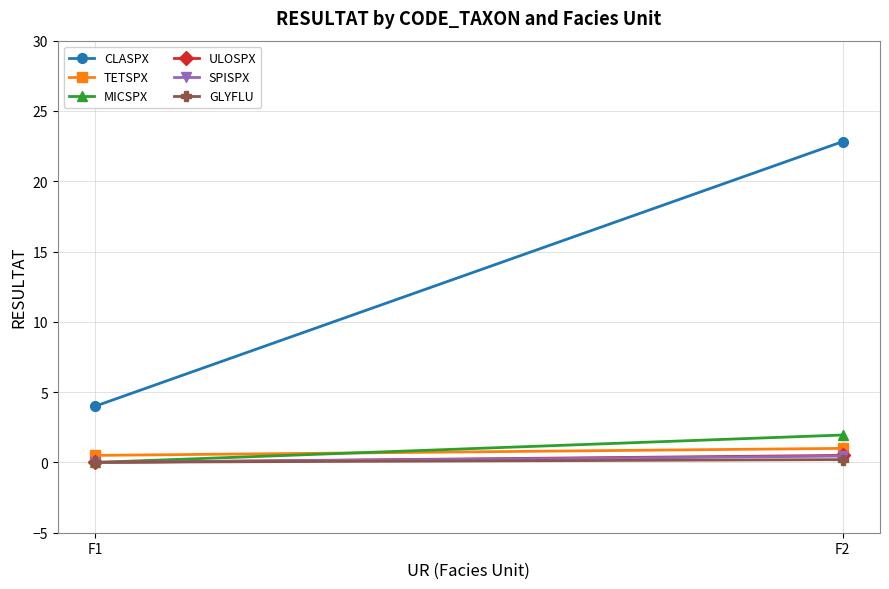

What is the lowest value of the CLASPX series?

4.0